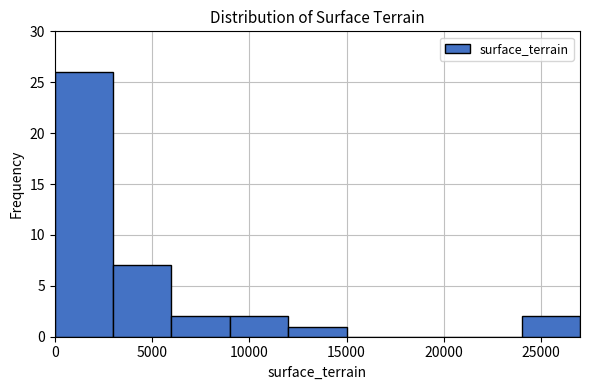

Over which range of the x-axis is the bar tallest?

0 to 3000